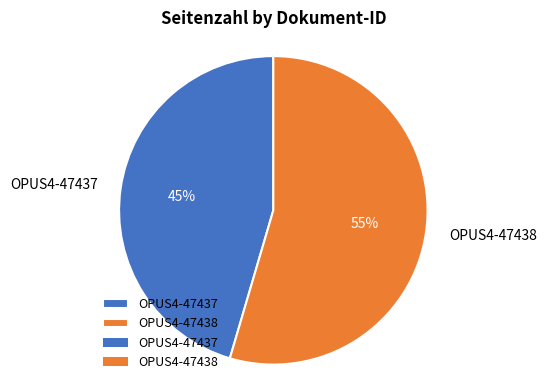

Approximately how many times larger is the value at OPUS4-47437 compared to OPUS4-47438?

0.8